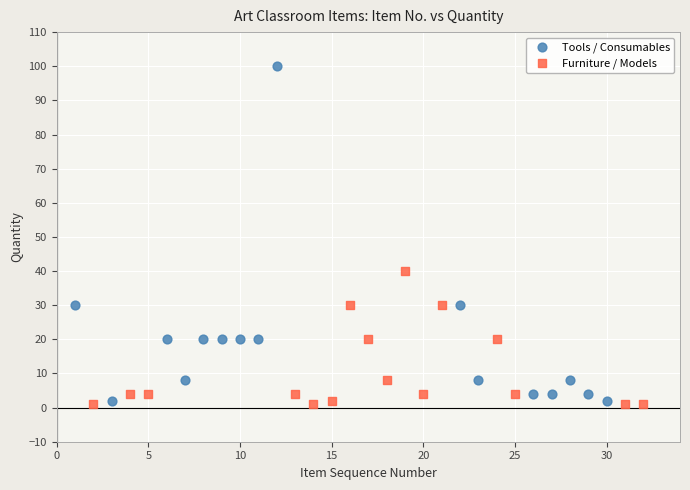

Which series reaches the maximum Y coordinate?

Tools / Consumables